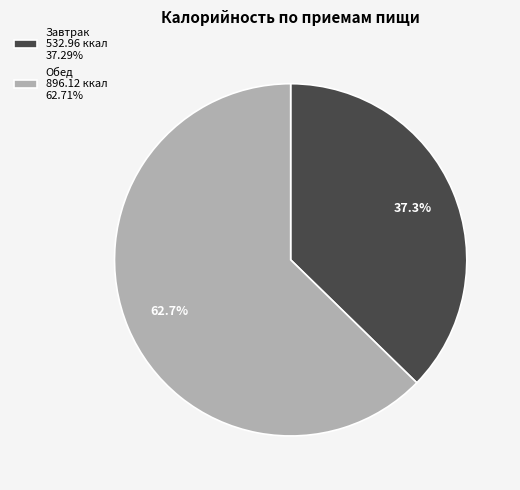

Which slice represents more than half of the pie?

Обед